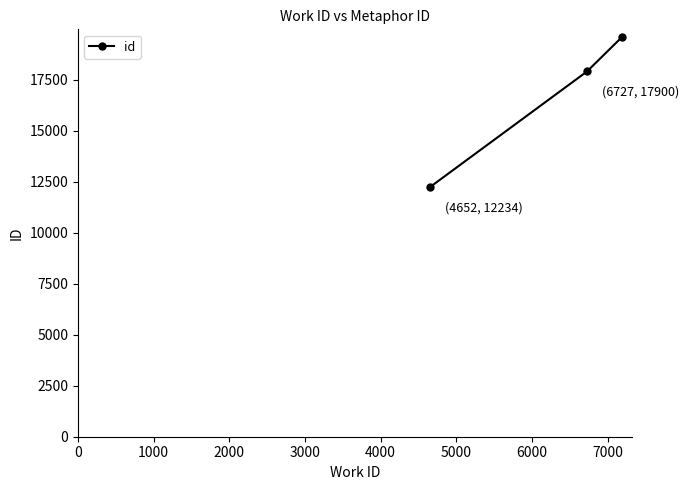

What is the difference between the maximum and minimum values?

7362